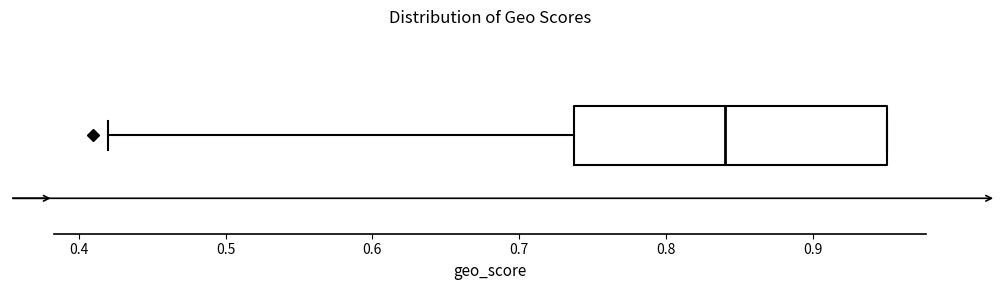

Transcribe this box plot: give where the median line is, the range the box spans, and where the two whiskers end, as read against the x-axis. The values are not printed on the chart, so give them approximately, as read against the axis.

median 0.84, box 0.74 to 0.95, whiskers 0.42 to 0.95